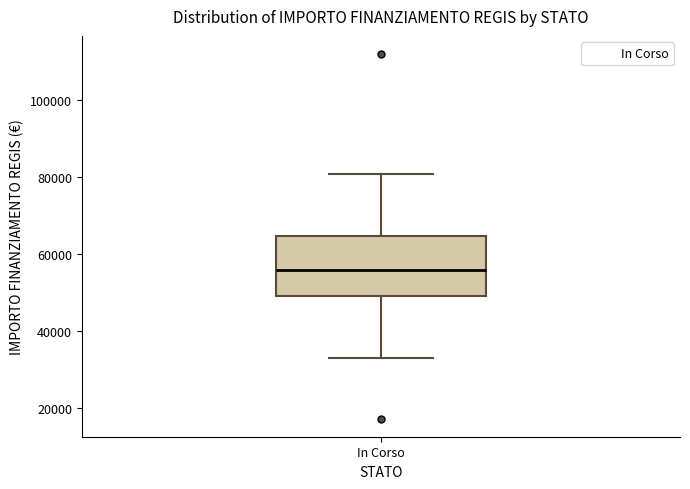

Read this box plot against the y-axis: the position of the median line, the range covered by the box, and the ends of both whiskers. The values are not printed on the chart, so give them approximately, as read against the axis.

median 56000, box 50000 to 64000, whiskers 32000 to 80000